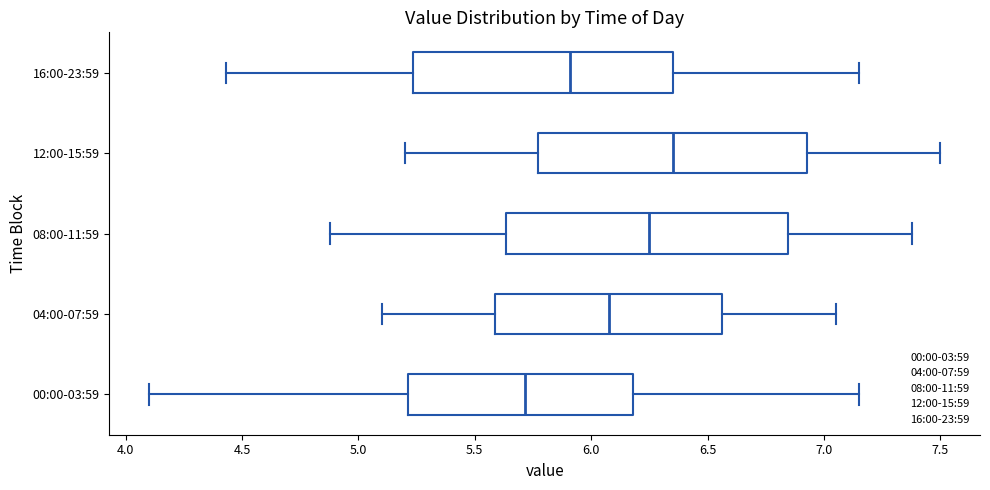

Reading bottom to top, transcribe this box plot: for each box, give where its median line is, the range the box spans, and where its two whiskers end, as read against the x-axis. The values are not printed on the chart, so give them approximately, as read against the axis.

00:00-03:59: median 5.70, box 5.20 to 6.20, whiskers 4.10 to 7.15
04:00-07:59: median 6.10, box 5.60 to 6.55, whiskers 5.10 to 7.05
08:00-11:59: median 6.25, box 5.65 to 6.85, whiskers 4.90 to 7.40
12:00-15:59: median 6.35, box 5.75 to 6.95, whiskers 5.20 to 7.50
16:00-23:59: median 5.90, box 5.25 to 6.35, whiskers 4.45 to 7.15